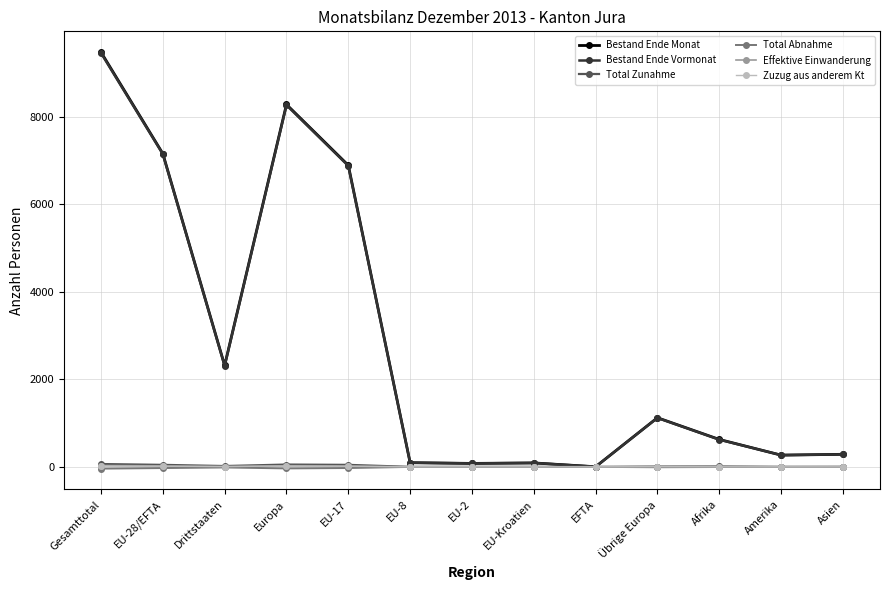

True or false: Total Zunahme has more than 0 points higher than both neighbors.

True